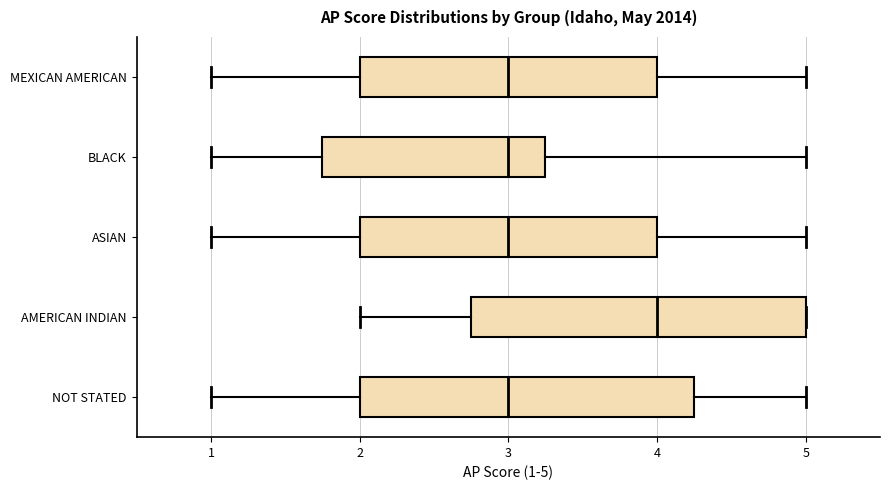

Reading bottom to top, transcribe this box plot: for each box, give where its median line is, the range the box spans, and where its two whiskers end, as read against the x-axis. The values are not printed on the chart, so give them approximately, as read against the axis.

NOT STATED: median 3.0, box 2.0 to 4.3, whiskers 1.0 to 5.0
AMERICAN INDIAN: median 4.0, box 2.8 to 5.0, whiskers 2.0 to 5.0
ASIAN: median 3.0, box 2.0 to 4.0, whiskers 1.0 to 5.0
BLACK: median 3.0, box 1.8 to 3.3, whiskers 1.0 to 5.0
MEXICAN AMERICAN: median 3.0, box 2.0 to 4.0, whiskers 1.0 to 5.0